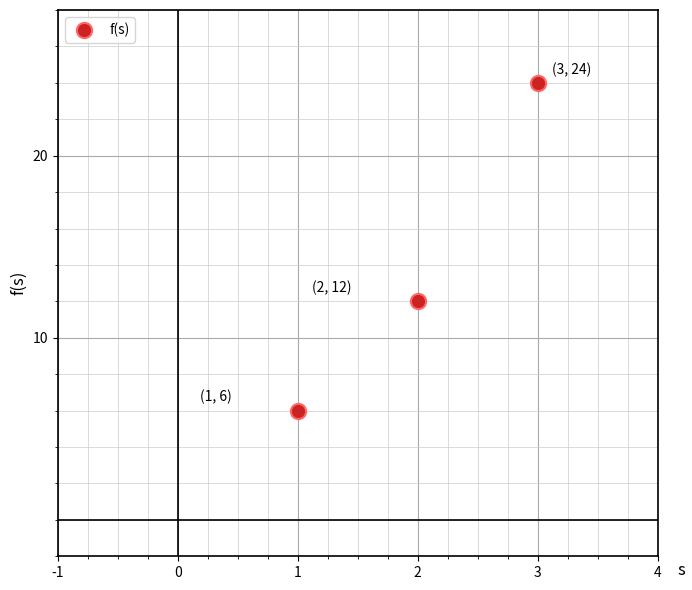

What is the average Y value?

14